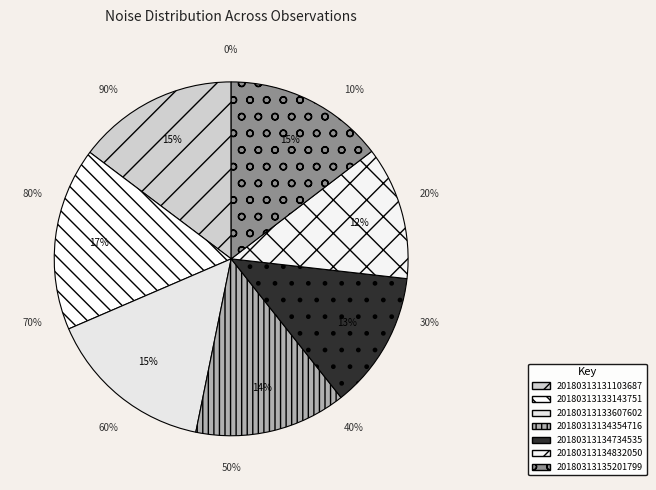

Which category has the smallest portion of the pie?

20180313134832050